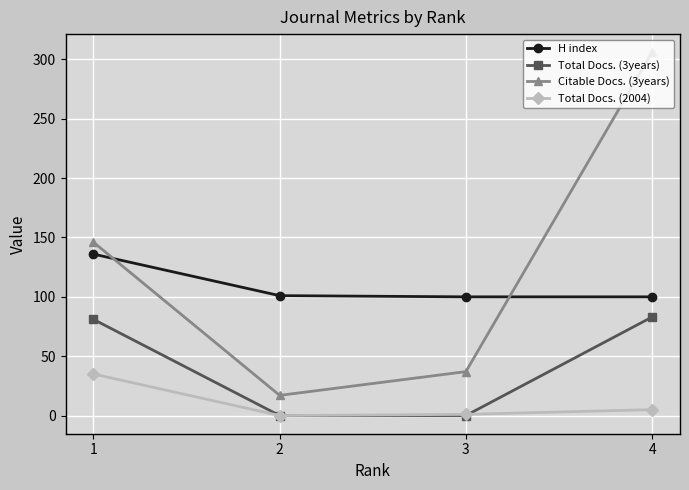

True or false: Citable Docs. (3years) has a value of 306 at 4.

True